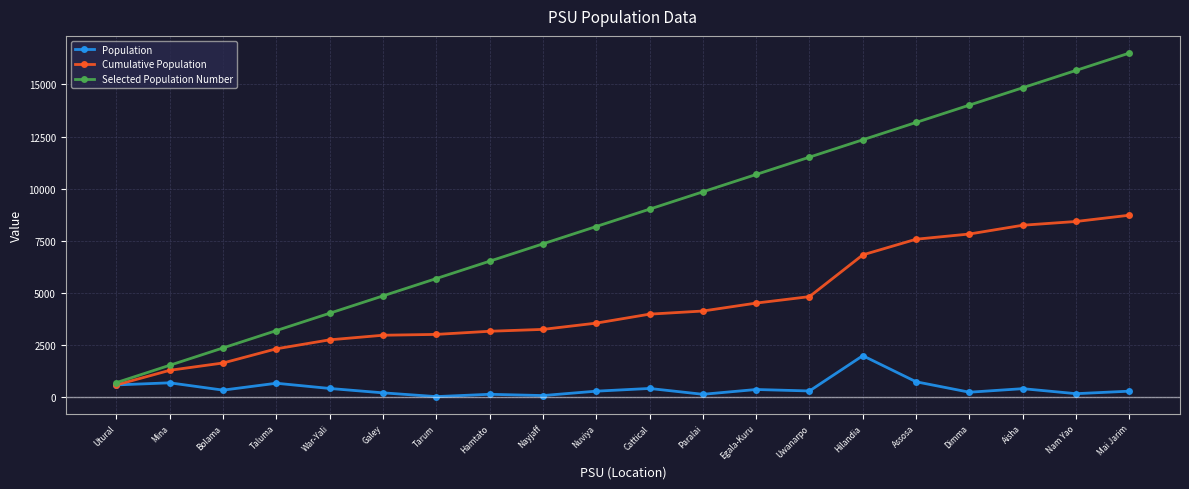

What is the total value across all series at Cattical?

13440